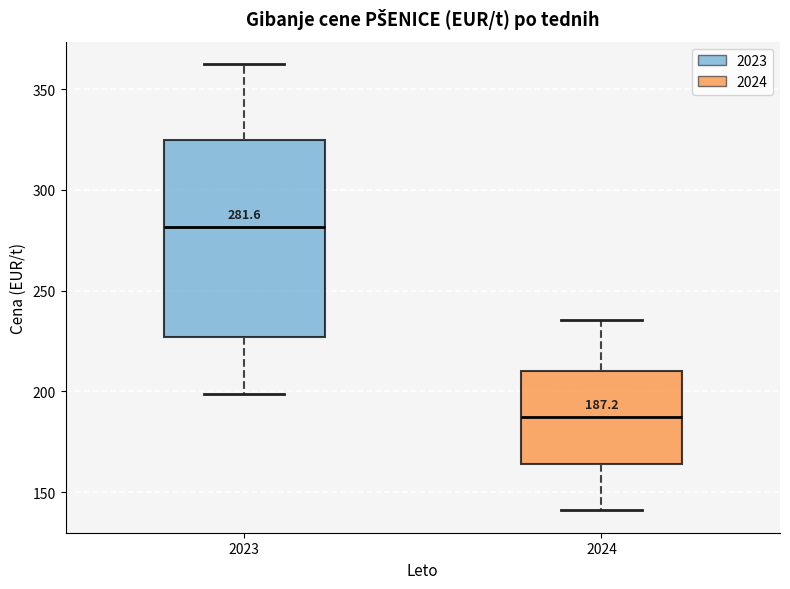

Comparing the boxes themselves (not the whiskers), which one is the tallest?

2023